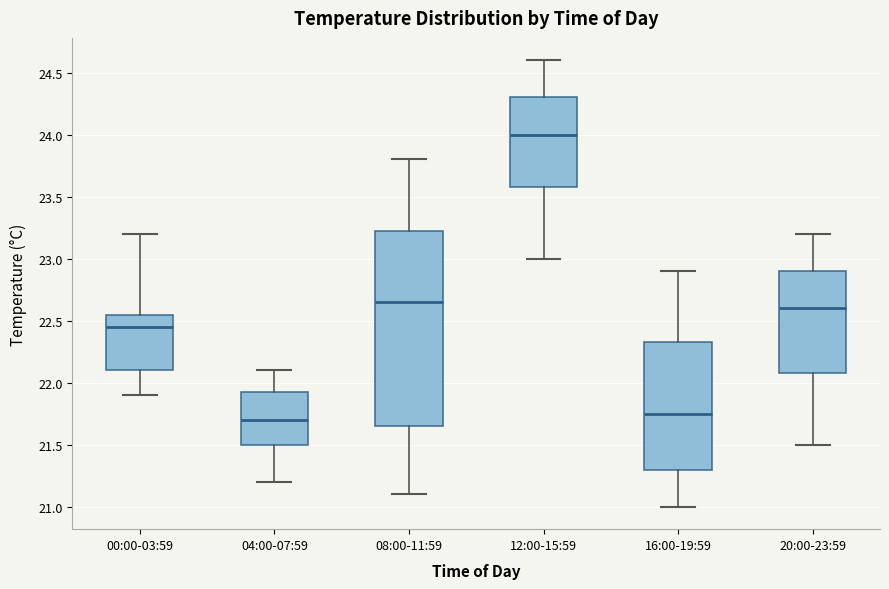

Which box's median line is the highest?

12:00-15:59